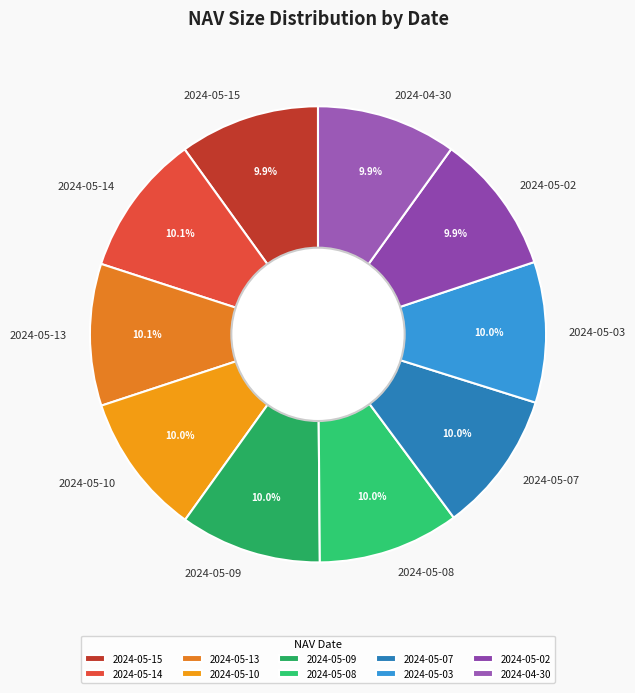

To the nearest percent, what percentage of the pie is 2024-05-14?

10%